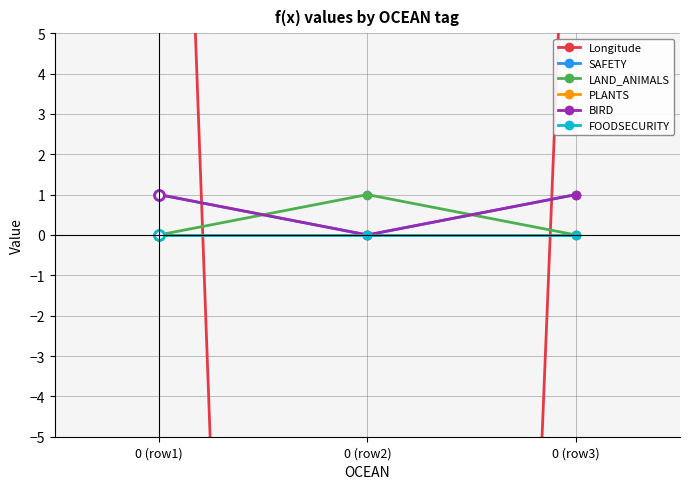

The value of BIRD at 0 (row1) is 1.0. True or false?

True